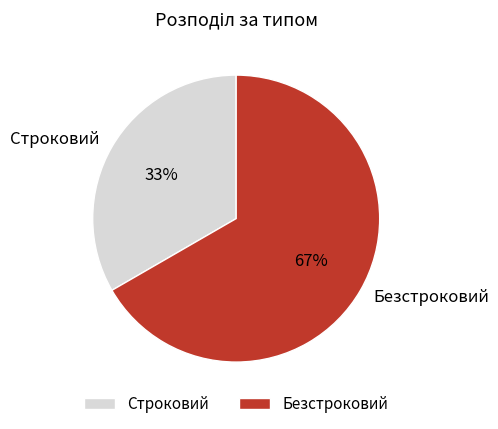

To the nearest percent, what is the combined percentage of Безстроковий and Строковий?

100%